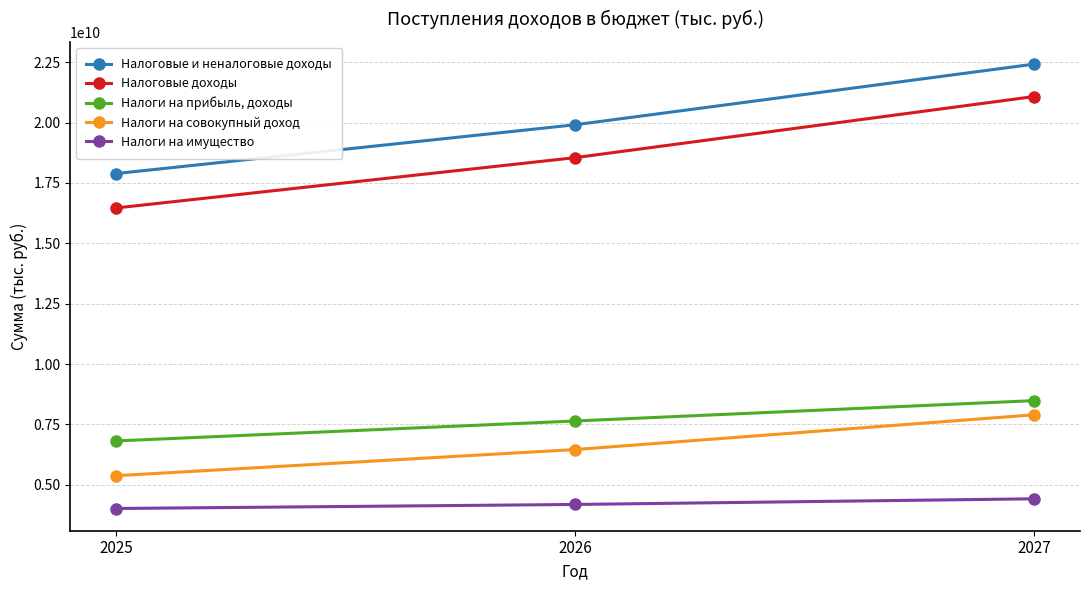

What is the average value of the Налоговые и неналоговые доходы series?

20070661333